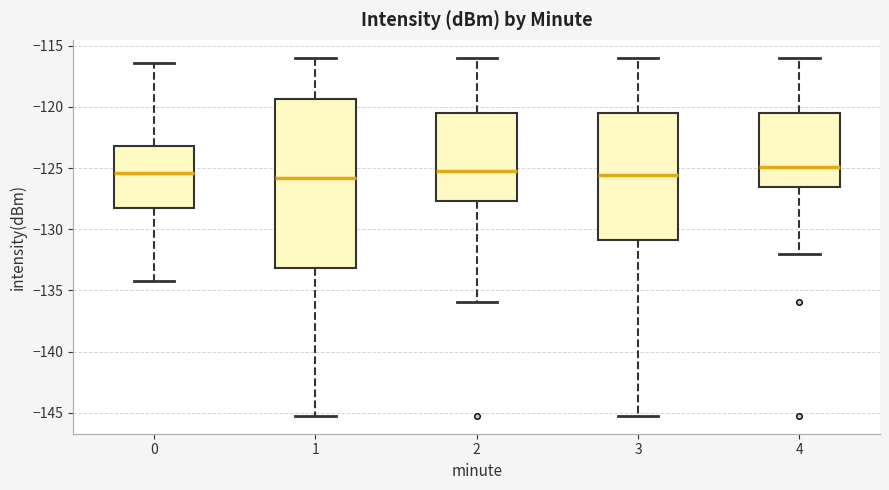

Reading left to right, transcribe this box plot: for each box, give where its median line is, the range the box spans, and where its two whiskers end, as read against the y-axis. The values are not printed on the chart, so give them approximately, as read against the axis.

0: median -125.5, box -128.5 to -123.0, whiskers -134.0 to -116.5
1: median -126.0, box -133.0 to -119.5, whiskers -145.0 to -116.0
2: median -125.0, box -127.5 to -120.5, whiskers -136.0 to -116.0
3: median -125.5, box -131.0 to -120.5, whiskers -145.0 to -116.0
4: median -125.0, box -126.5 to -120.5, whiskers -132.0 to -116.0